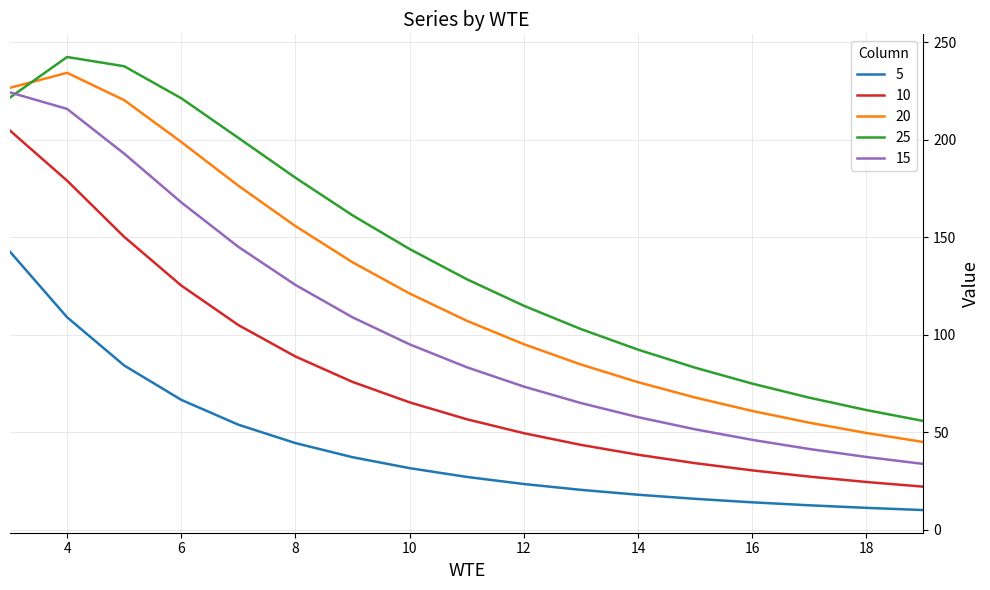

Rank the series by their average value, from lowest to highest.

5, 10, 15, 20, 25